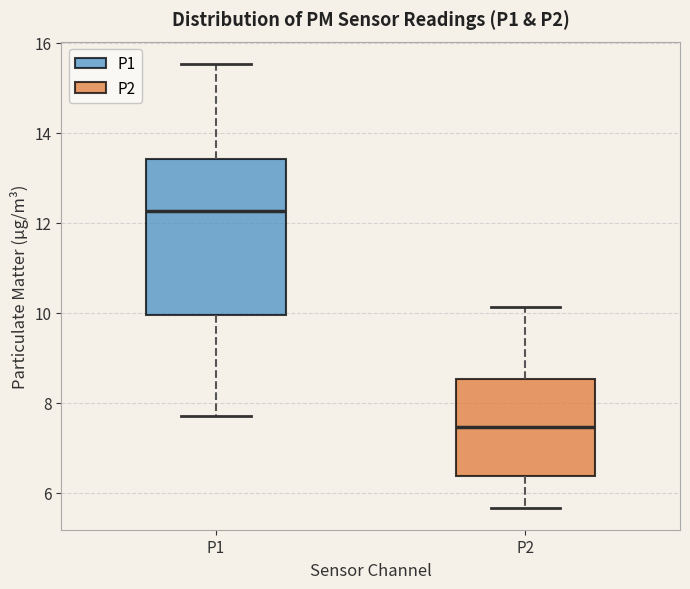

Reading left to right, read every box against the y-axis: the position of its median line, the range the box covers, and the ends of its whiskers. The values are not printed on the chart, so give them approximately, as read against the axis.

P1: median 12.2, box 10.0 to 13.4, whiskers 7.8 to 15.6
P2: median 7.4, box 6.4 to 8.6, whiskers 5.6 to 10.2